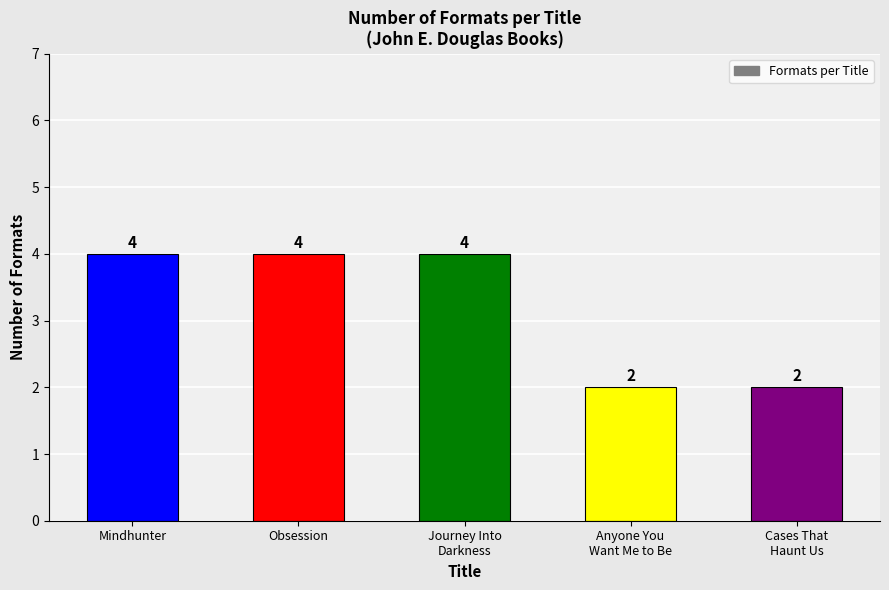

What is the difference between the maximum and second lowest values?

2